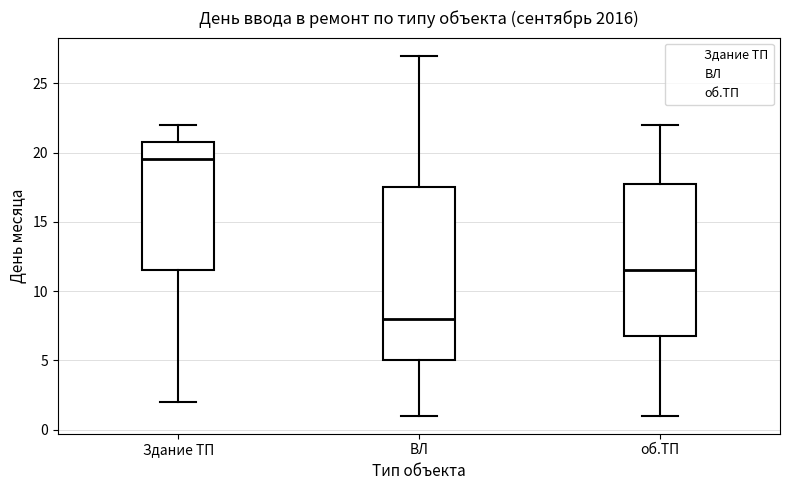

Where does the upper whisker of the box for ВЛ end on the y-axis? The values are not printed on the chart, so give them approximately, as read against the axis.

27.0